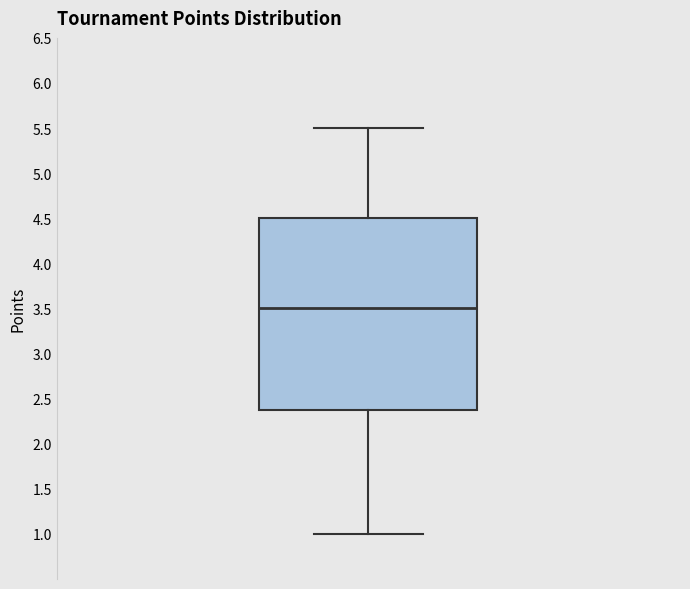

Where is the lower edge of the box on the y-axis? The values are not printed on the chart, so give them approximately, as read against the axis.

2.4